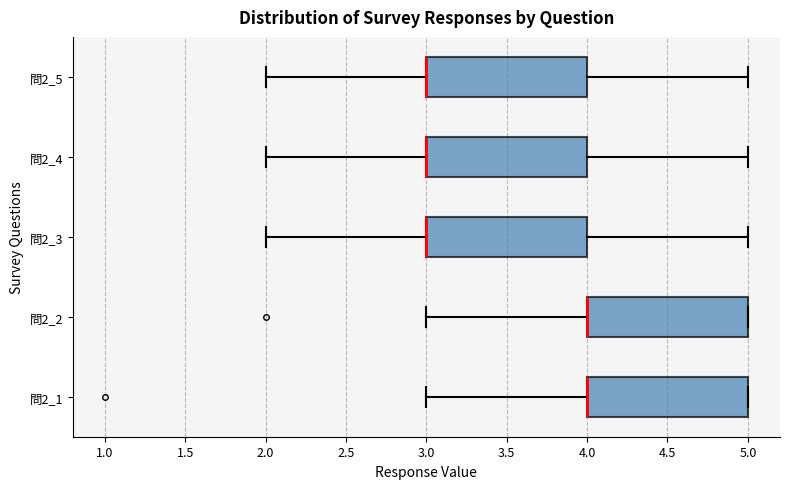

Reading bottom to top, transcribe this box plot: for each box, give where its median line is, the range the box spans, and where its two whiskers end, as read against the x-axis. The values are not printed on the chart, so give them approximately, as read against the axis.

問2_1: median 4 (drawn on the box's left edge), box 4 to 5, whiskers 3 to 5
問2_2: median 4 (drawn on the box's left edge), box 4 to 5, whiskers 3 to 5
問2_3: median 3 (drawn on the box's left edge), box 3 to 4, whiskers 2 to 5
問2_4: median 3 (drawn on the box's left edge), box 3 to 4, whiskers 2 to 5
問2_5: median 3 (drawn on the box's left edge), box 3 to 4, whiskers 2 to 5